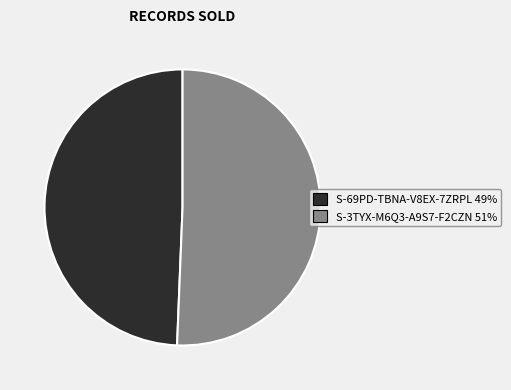

How many slices are in this pie chart?

2